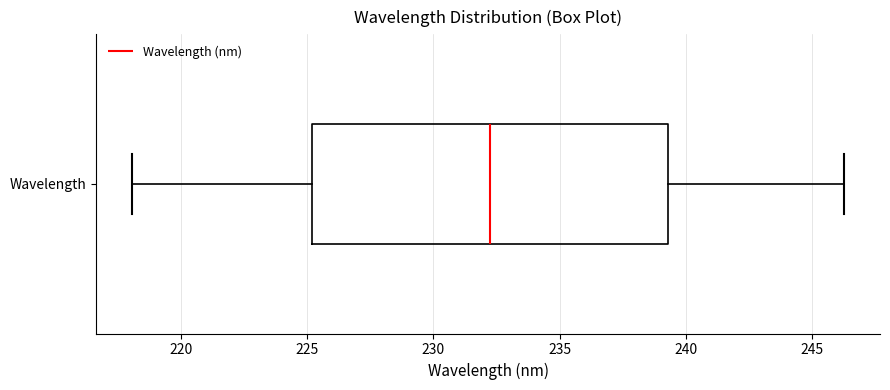

Read this box plot against the x-axis: the position of the median line, the range covered by the box, and the ends of both whiskers. The values are not printed on the chart, so give them approximately, as read against the axis.

median 232.5, box 225.0 to 239.5, whiskers 218.0 to 246.5